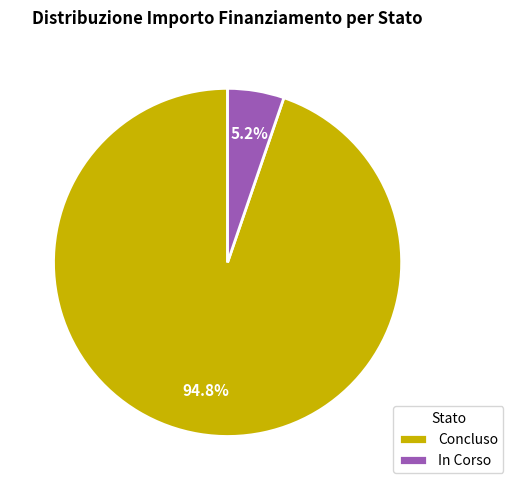

Which category has the smallest portion of the pie?

In Corso